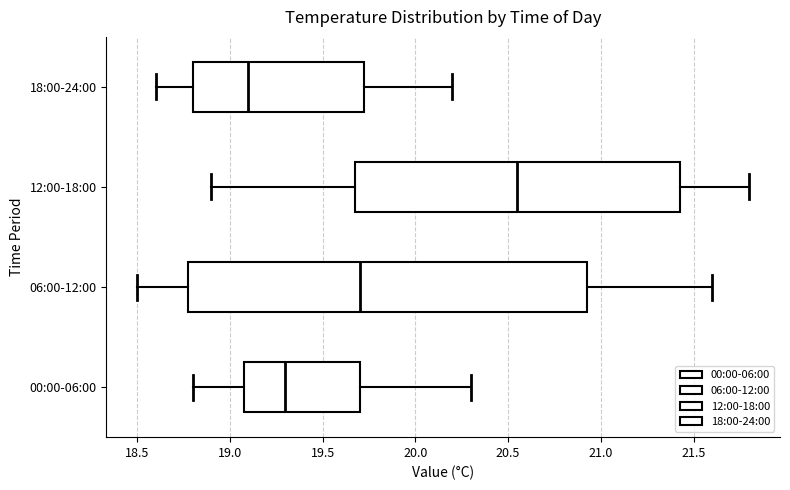

Comparing the boxes themselves (not the whiskers), which one is the widest?

06:00-12:00